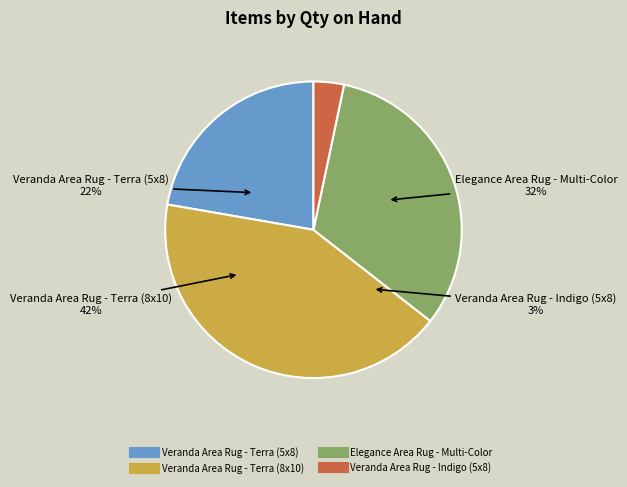

To the nearest percent, what is the average slice percentage?

25%